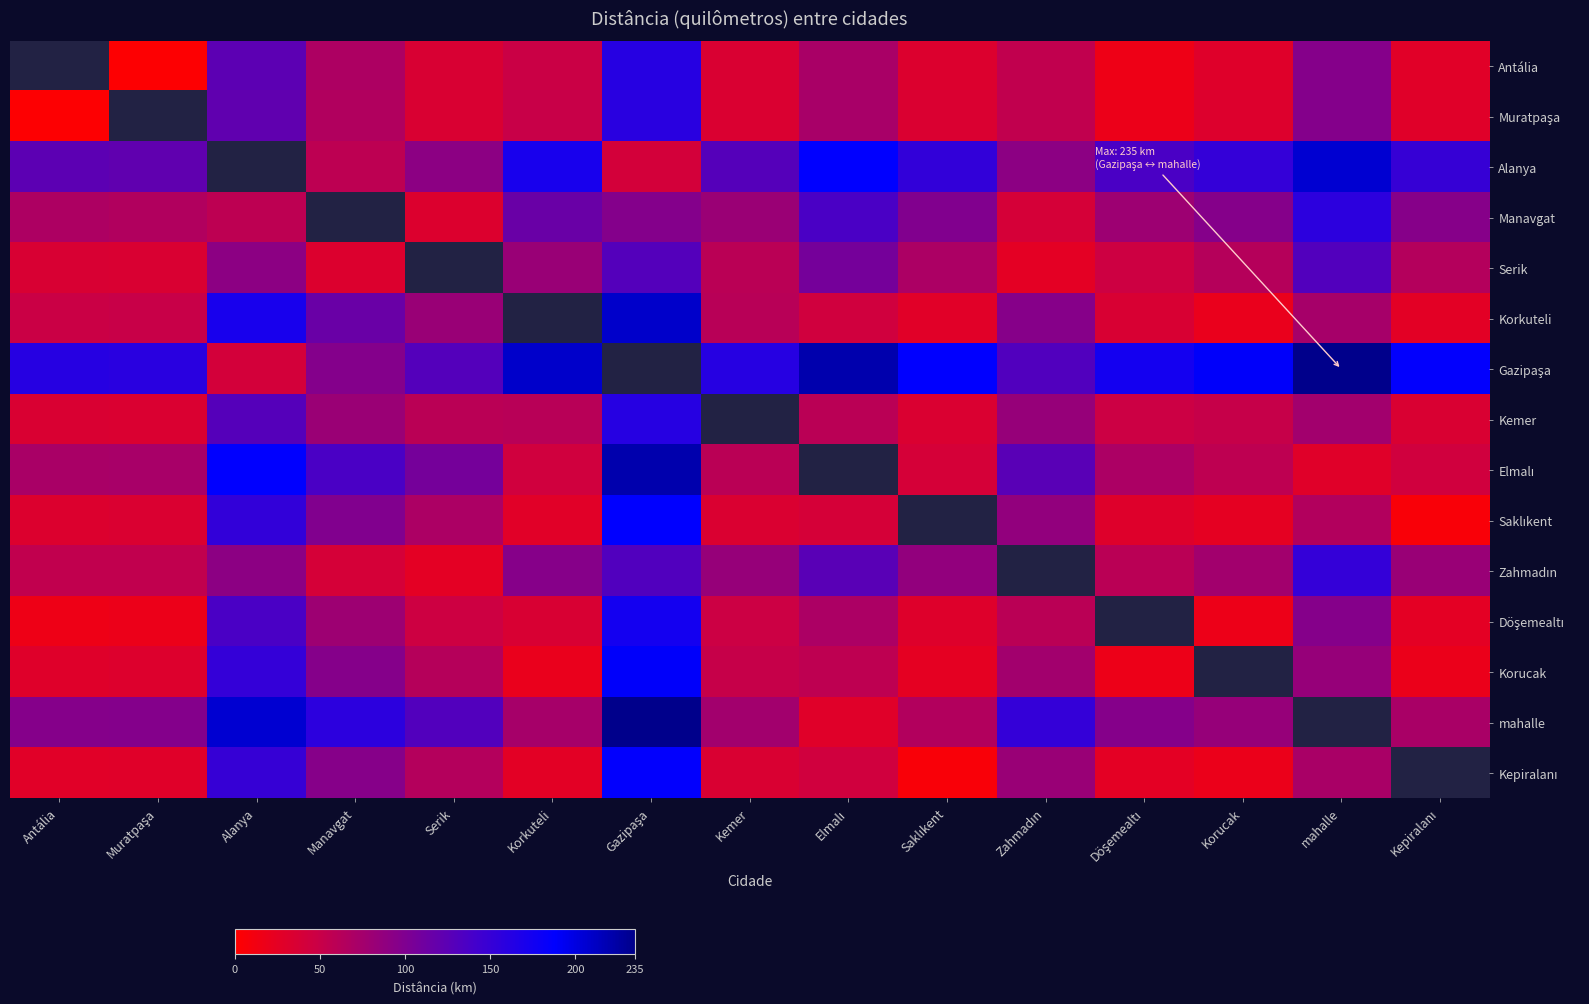

At which label does Kemer reach its peak?

Gazipaşa